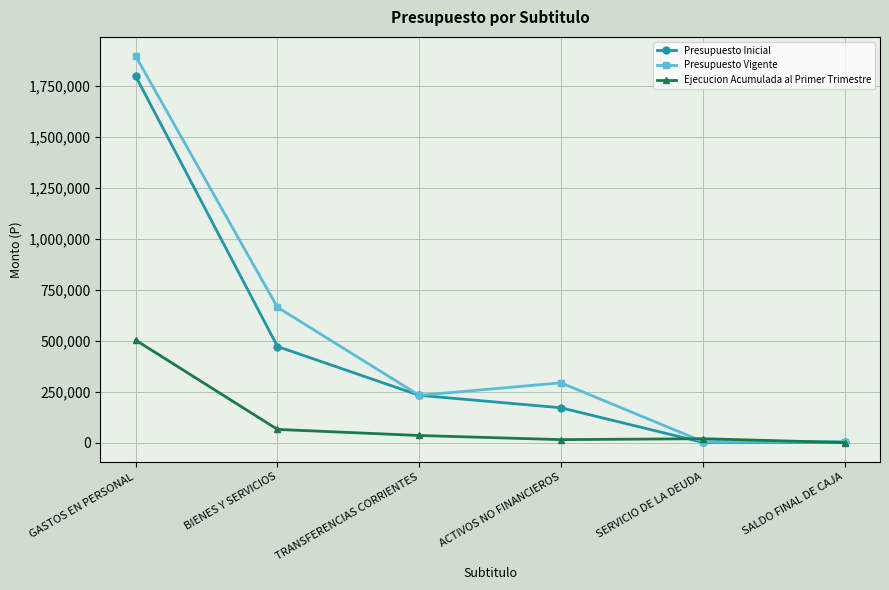

What is the difference between the maximum and minimum values in the Ejecucion Acumulada al Primer Trimestre series?

502541